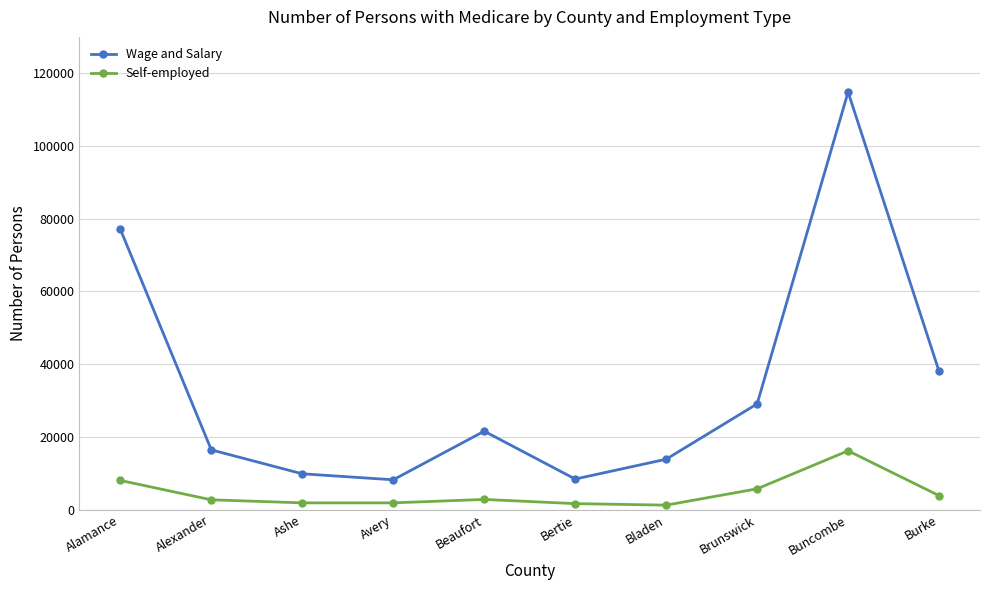

The Wage and Salary series shows 16449 at Alexander. True or false?

True